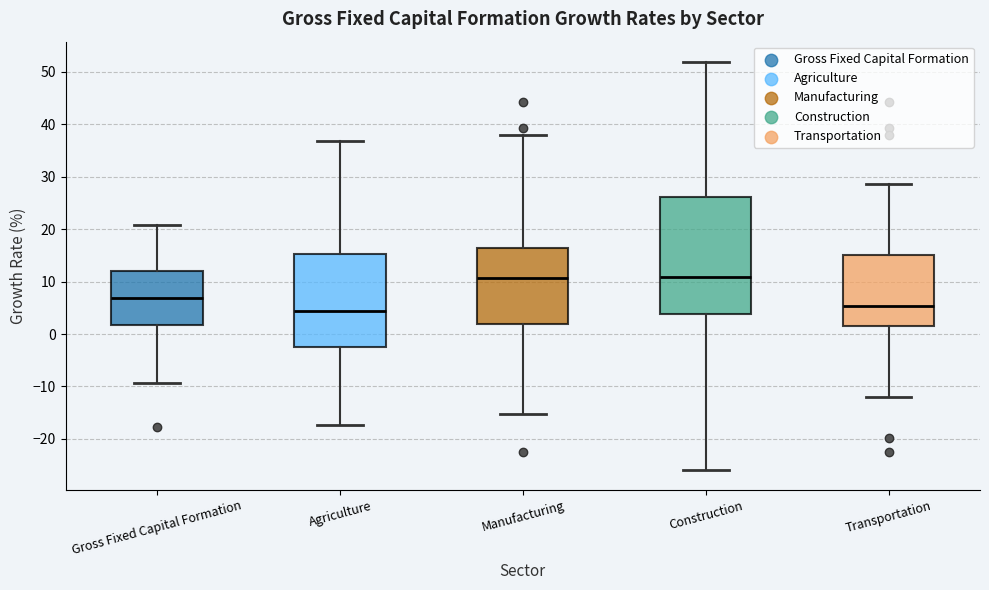

Reading left to right, transcribe this box plot: for each box, give where its median line is, the range the box spans, and where its two whiskers end, as read against the y-axis. The values are not printed on the chart, so give them approximately, as read against the axis.

Gross Fixed Capital Formation: median 7, box 2 to 12, whiskers -9 to 21
Agriculture: median 4, box -2 to 15, whiskers -17 to 37
Manufacturing: median 11, box 2 to 16, whiskers -15 to 38
Construction: median 11, box 4 to 26, whiskers -26 to 52
Transportation: median 5, box 2 to 15, whiskers -12 to 29